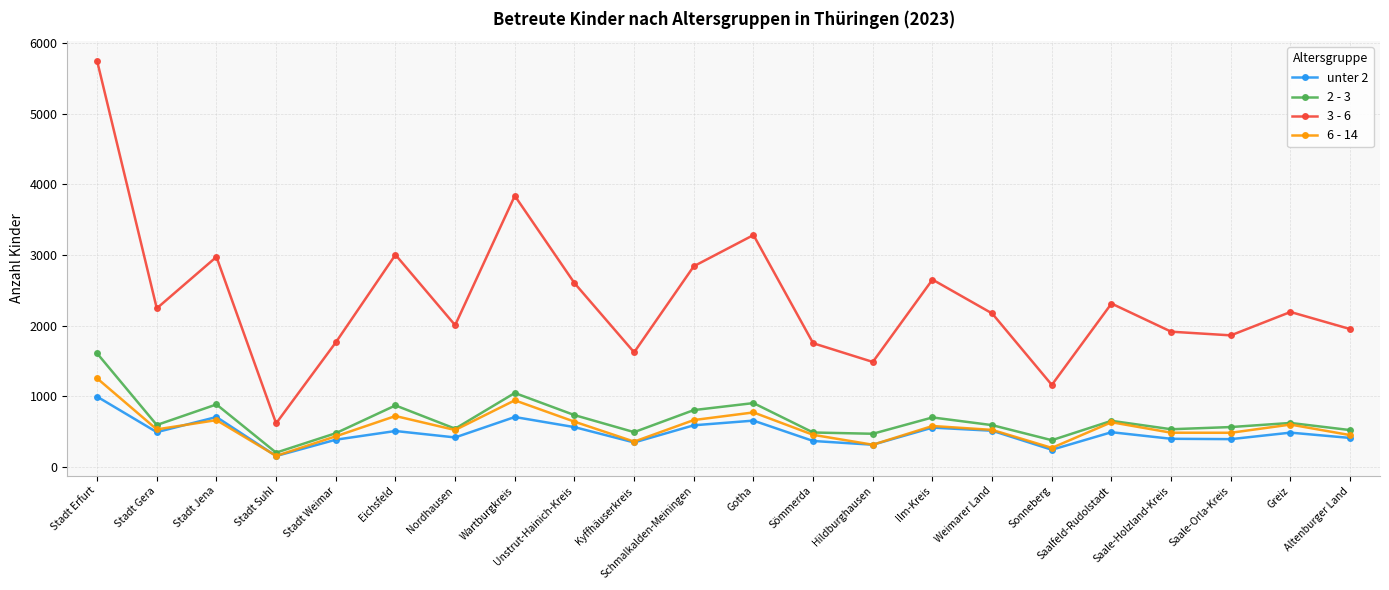

Is the value of 6 - 14 at Stadt Jena greater than the value of unter 2 at Saale-Orla-Kreis?

Yes